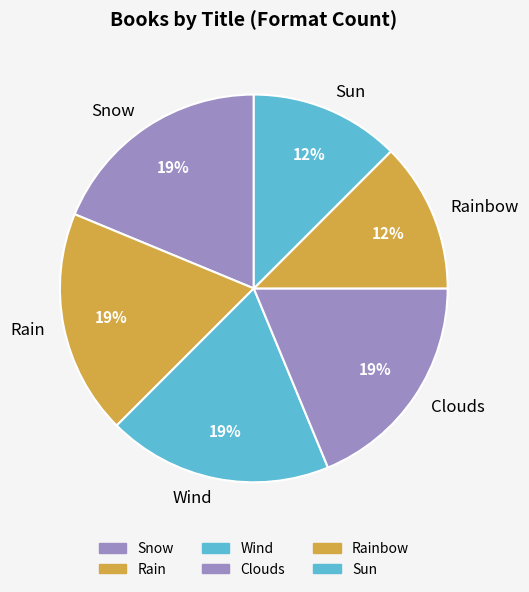

To the nearest percent, what is the average slice percentage?

17%